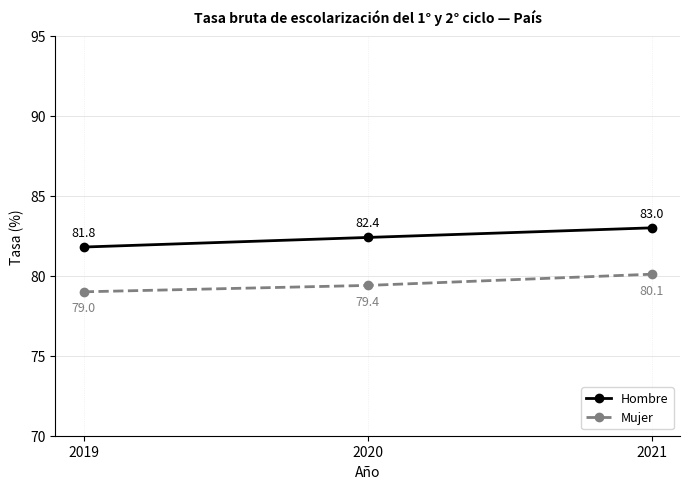

Which series has the largest total across all categories?

Hombre